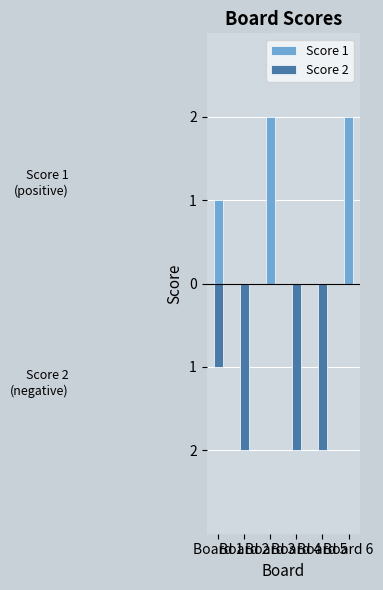

At which category does the chart reach its peak across all series?

Board 3